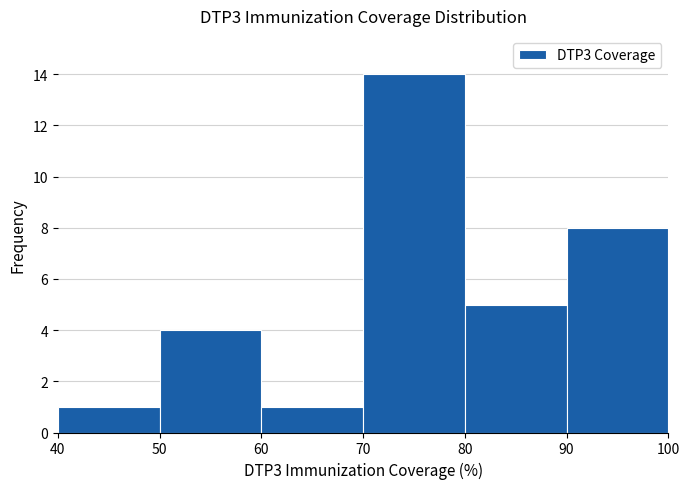

What is the height of the bar covering 40 to 50 on the x-axis? The values are not printed on the chart, so give them approximately, as read against the axis.

1